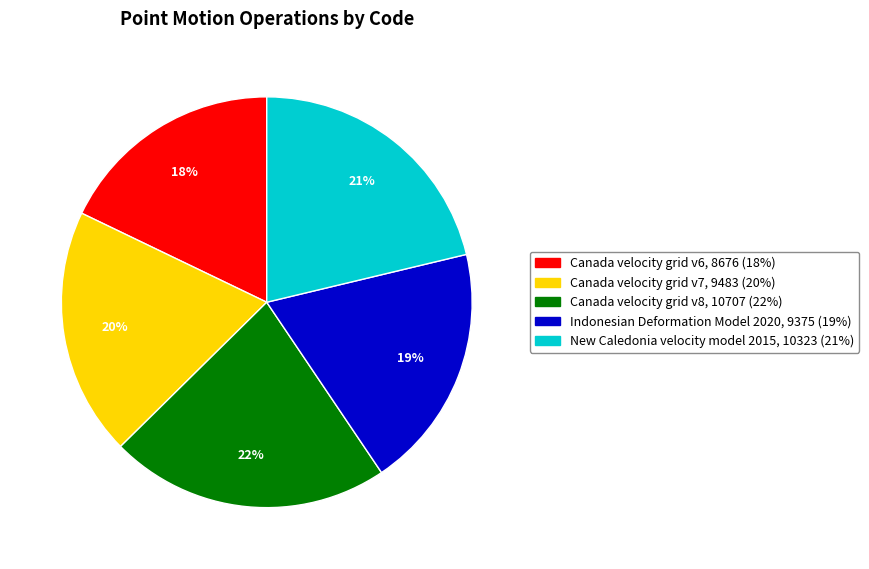

To the nearest percent, what is the average slice percentage?

20%